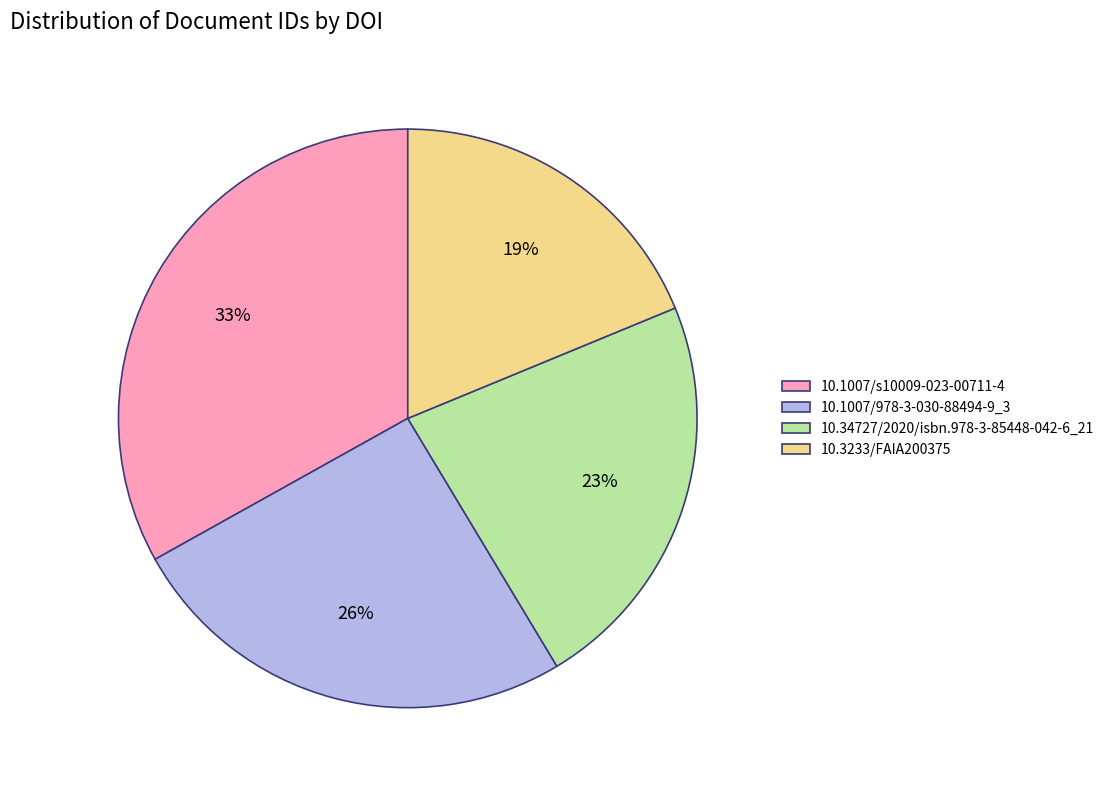

Rank the categories by value from lowest to highest.

10.3233/FAIA200375, 10.34727/2020/isbn.978-3-85448-042-6_21, 10.1007/978-3-030-88494-9_3, 10.1007/s10009-023-00711-4